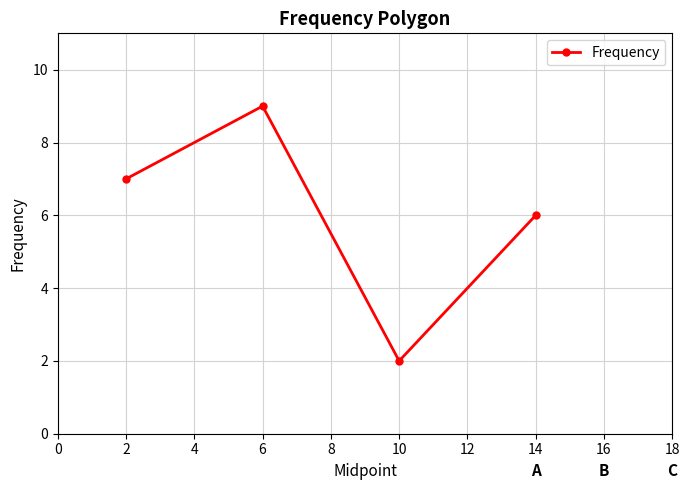

Reading left to right, transcribe all the data shown in this chart.

7	9	2	6